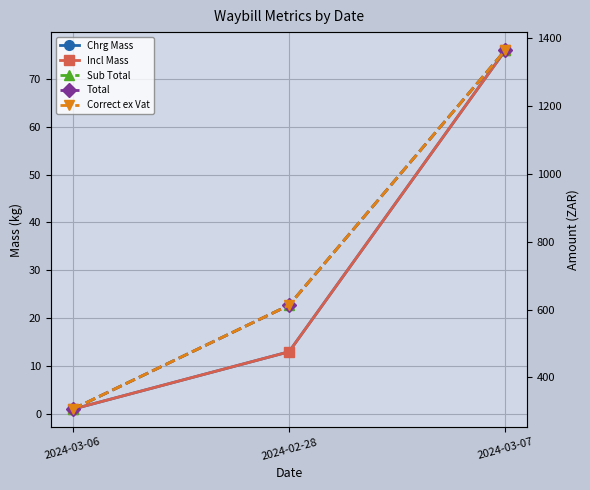

What position from the left is 2024-03-07?

3